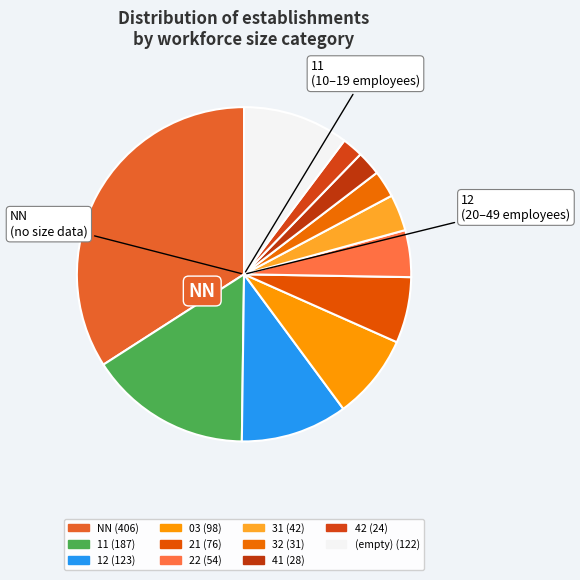

Does any single category account for the majority?

No